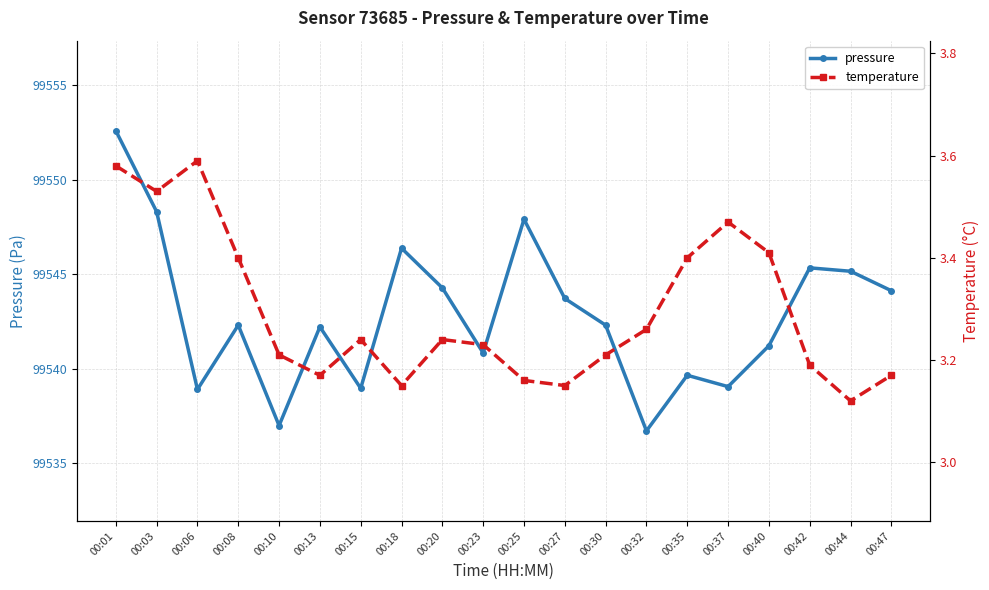

Reading right to left, extract all data points from this chart.

pressure: 00:47=99544.1	00:44=99545.2	00:42=99545.3	00:40=99541.2	00:37=99539.1	00:35=99539.7	00:32=99536.7	00:30=99542.3	00:27=99543.7	00:25=99547.9	00:23=99540.8	00:20=99544.3	00:18=99546.4	00:15=99539.0	00:13=99542.2	00:10=99537.0	00:08=99542.3	00:06=99538.9	00:03=99548.3	00:01=99552.6
temperature: 00:47=3.2	00:44=3.1	00:42=3.2	00:40=3.4	00:37=3.5	00:35=3.4	00:32=3.3	00:30=3.2	00:27=3.1	00:25=3.2	00:23=3.2	00:20=3.2	00:18=3.1	00:15=3.2	00:13=3.2	00:10=3.2	00:08=3.4	00:06=3.6	00:03=3.5	00:01=3.6